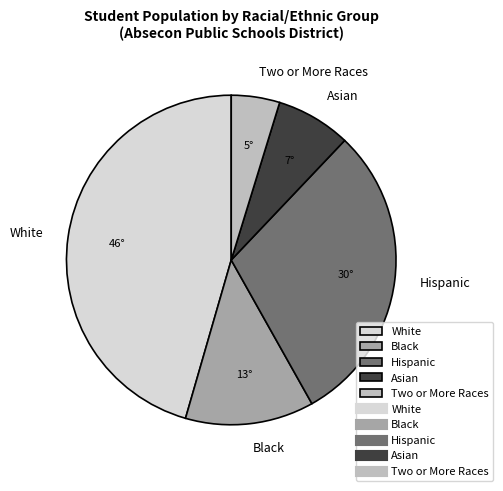

Count the number of slices in the pie.

5